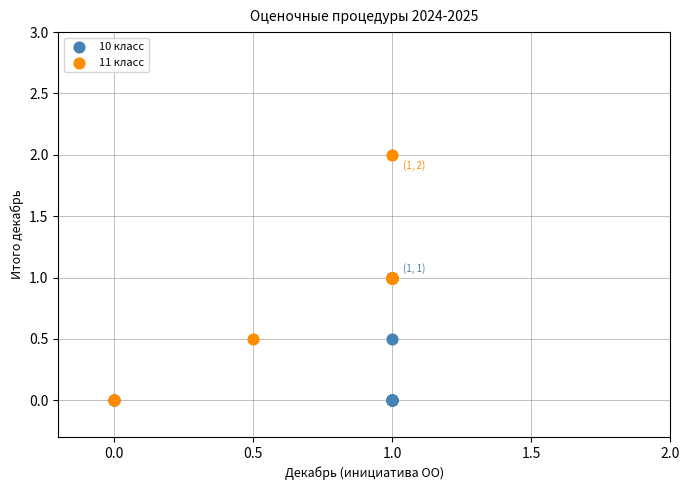

Which series contains the highest Y value?

11 класс